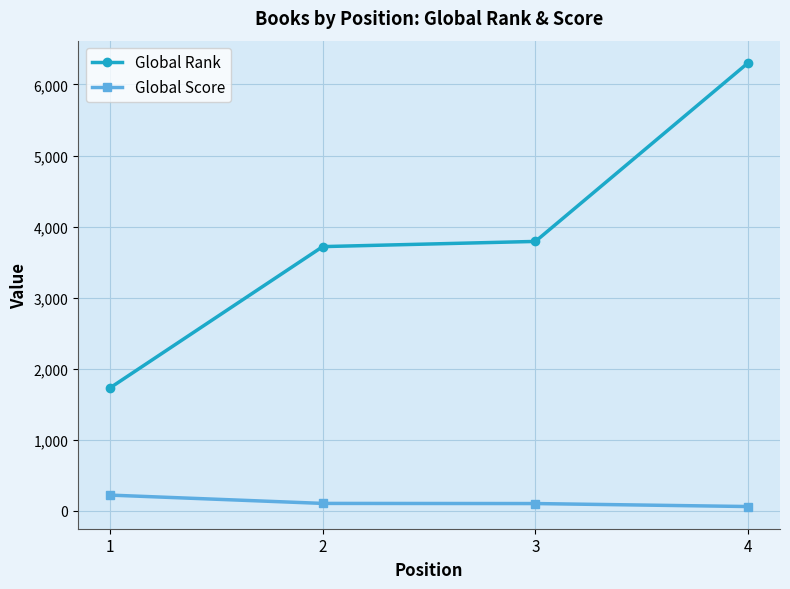

Is it true that Global Rank equals 2007 at 2?

False